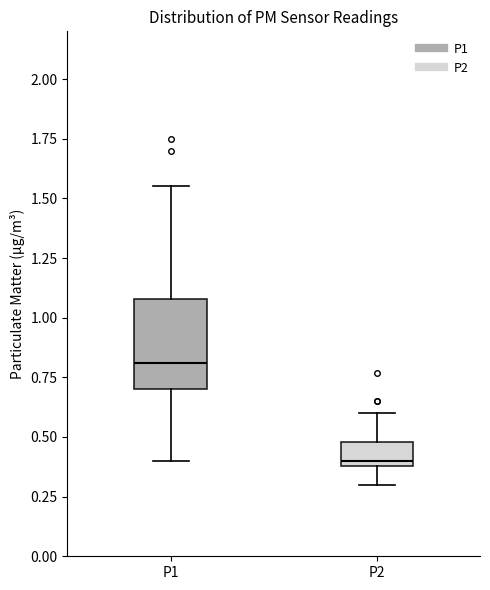

Which box has the highest median line?

P1